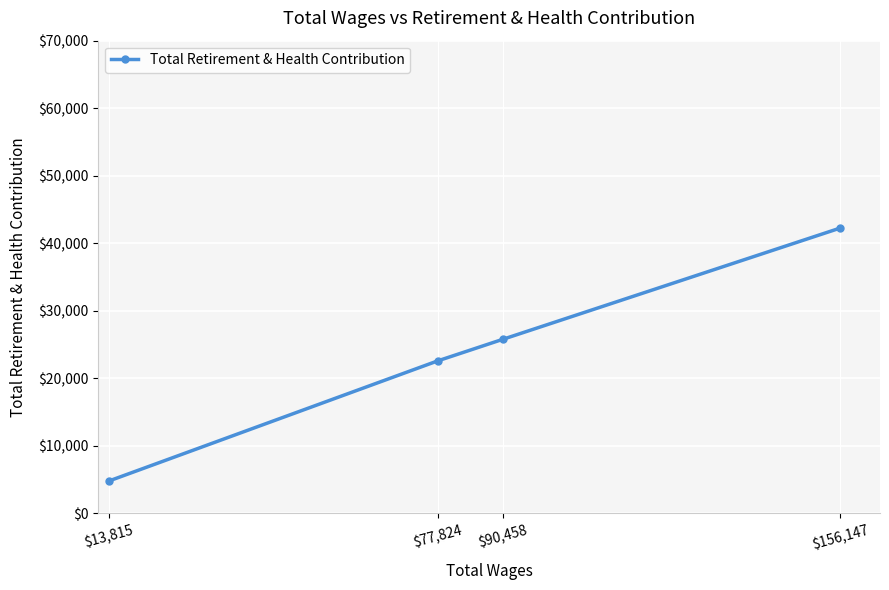

List the labels in order of value, smallest first.

$13,815, $77,824, $90,458, $156,147